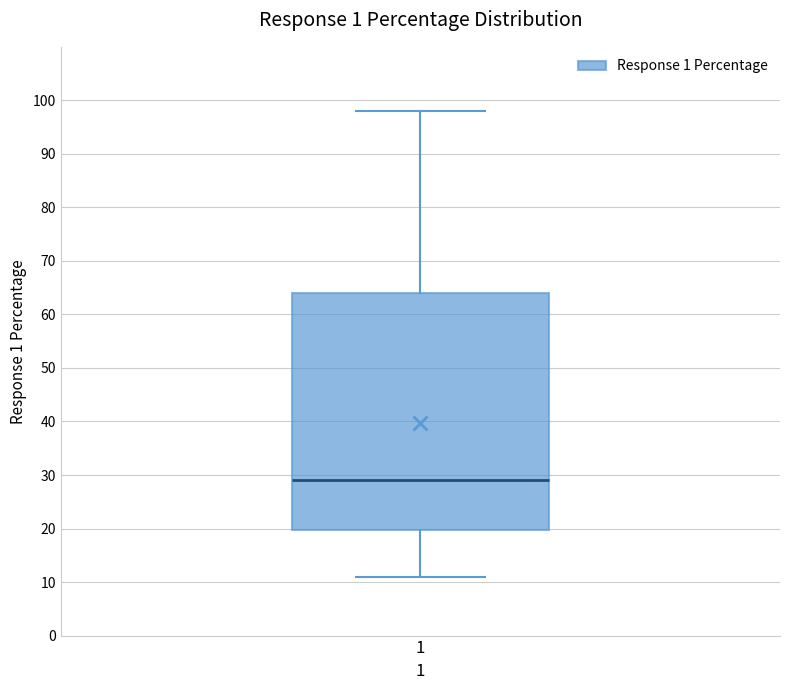

Where does the upper whisker of the box at x = 1 end on the y-axis? The values are not printed on the chart, so give them approximately, as read against the axis.

98